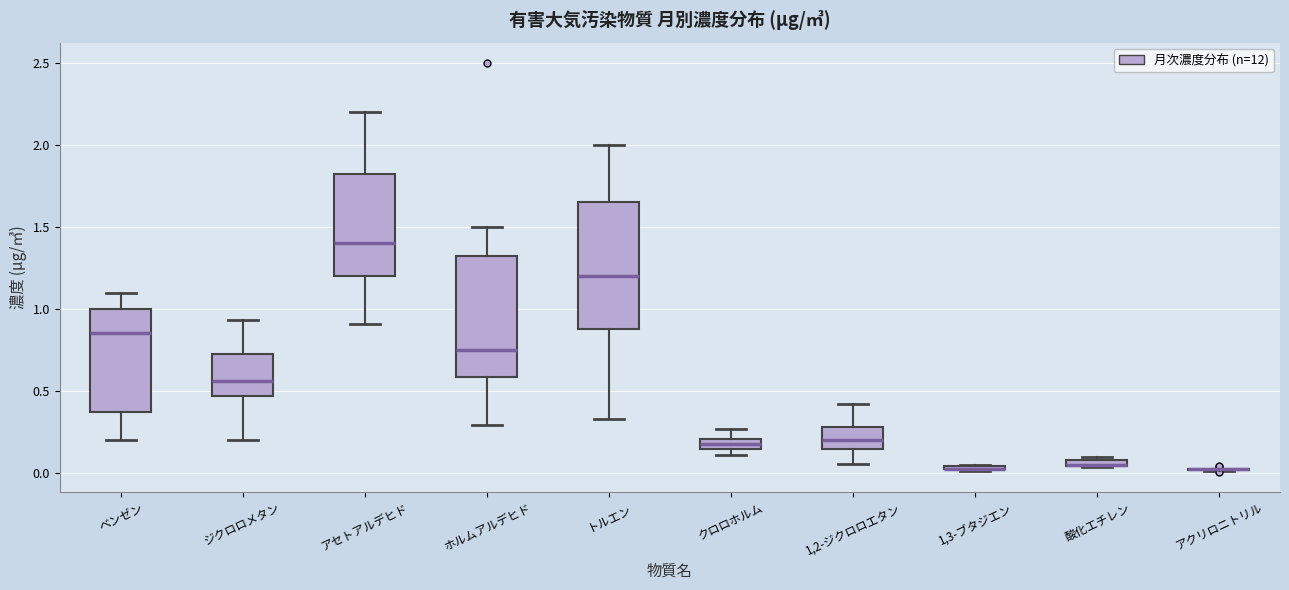

Where is the upper edge of the box for 酸化エチレン on the y-axis? The values are not printed on the chart, so give them approximately, as read against the axis.

0.10